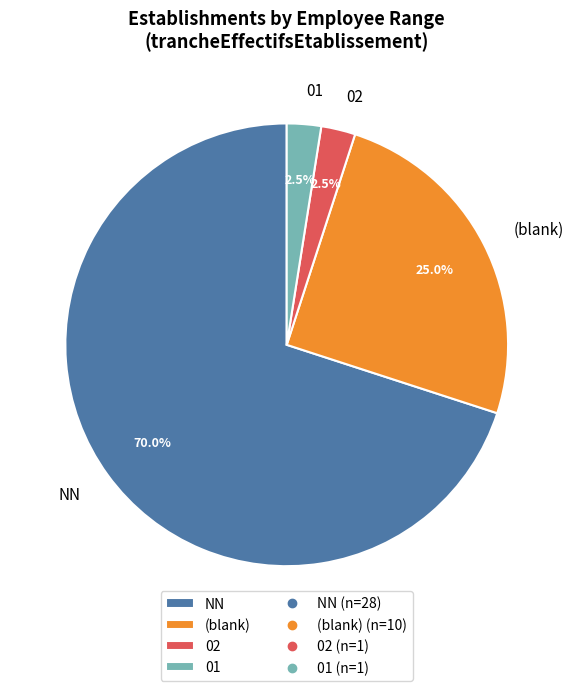

To the nearest percent, what is the difference between the largest and smallest slice percentages?

68%